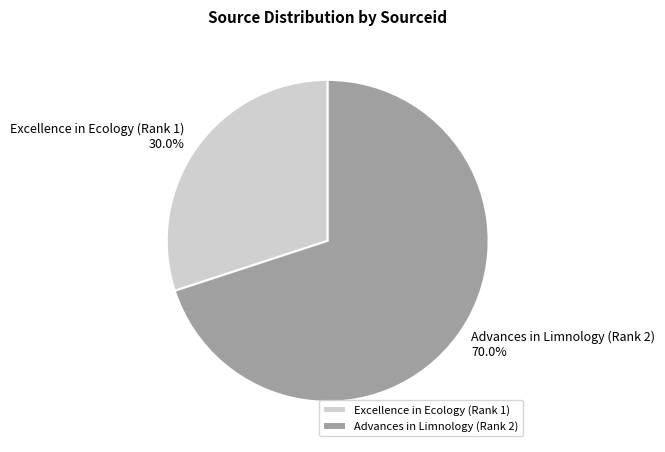

Between Advances in Limnology (Rank 2) and Excellence in Ecology (Rank 1), which is larger?

Advances in Limnology (Rank 2)